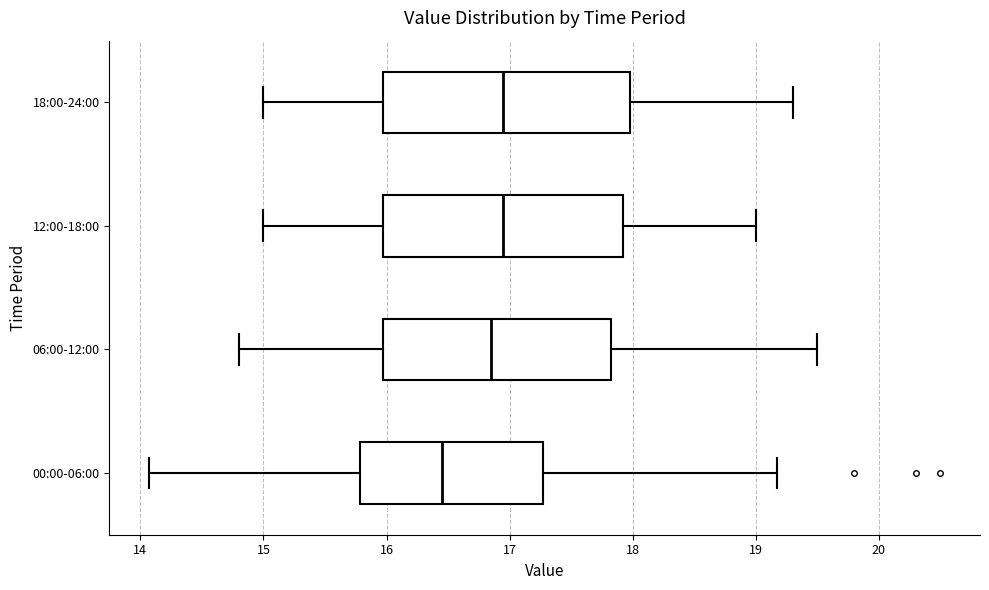

Reading bottom to top, read every box against the x-axis: the position of its median line, the range the box covers, and the ends of its whiskers. The values are not printed on the chart, so give them approximately, as read against the axis.

00:00-06:00: median 16.5, box 15.8 to 17.3, whiskers 14.1 to 19.2
06:00-12:00: median 16.9, box 16.0 to 17.8, whiskers 14.8 to 19.5
12:00-18:00: median 17.0, box 16.0 to 17.9, whiskers 15.0 to 19.0
18:00-24:00: median 17.0, box 16.0 to 18.0, whiskers 15.0 to 19.3